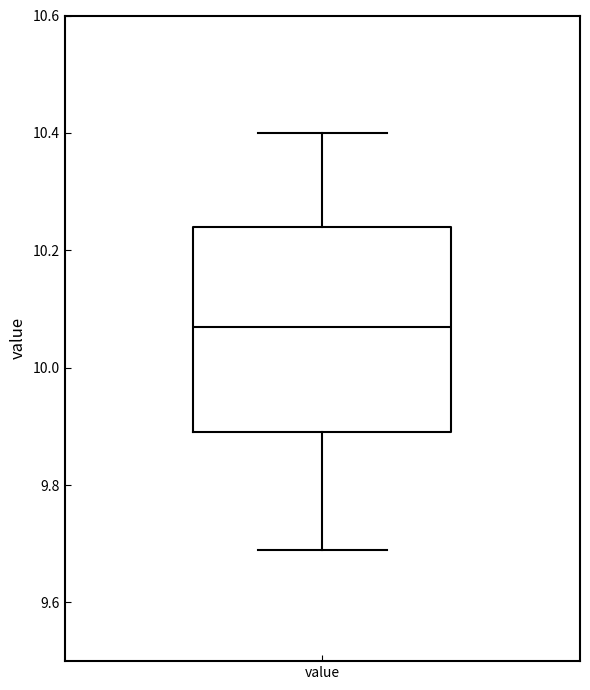

Read this box plot against the y-axis: the position of the median line, the range covered by the box, and the ends of both whiskers. The values are not printed on the chart, so give them approximately, as read against the axis.

median 10.08, box 9.90 to 10.24, whiskers 9.70 to 10.40